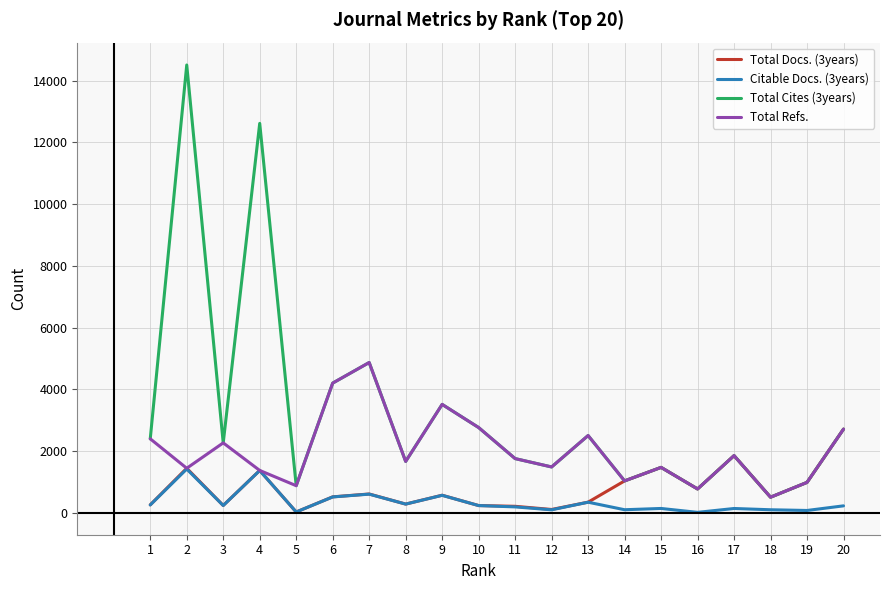

True or false: Citable Docs. (3years) and Total Cites (3years) intersect in this chart.

False